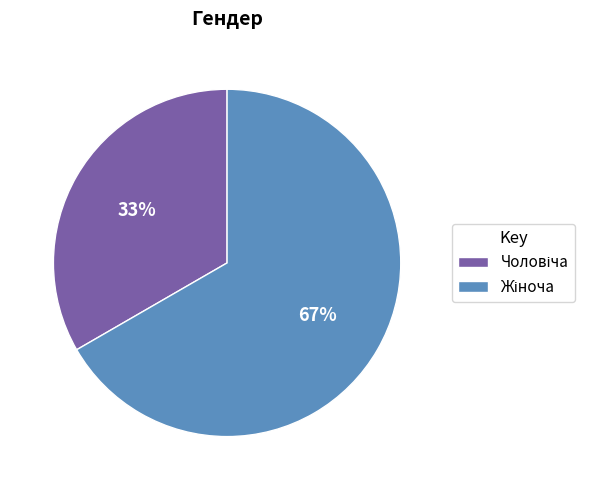

Does any single category account for the majority?

Yes